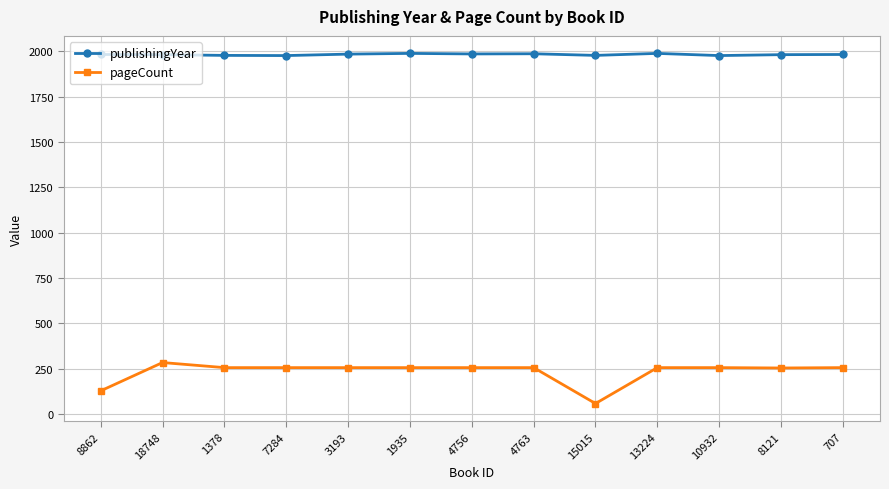

What is the greatest value displayed?

1989